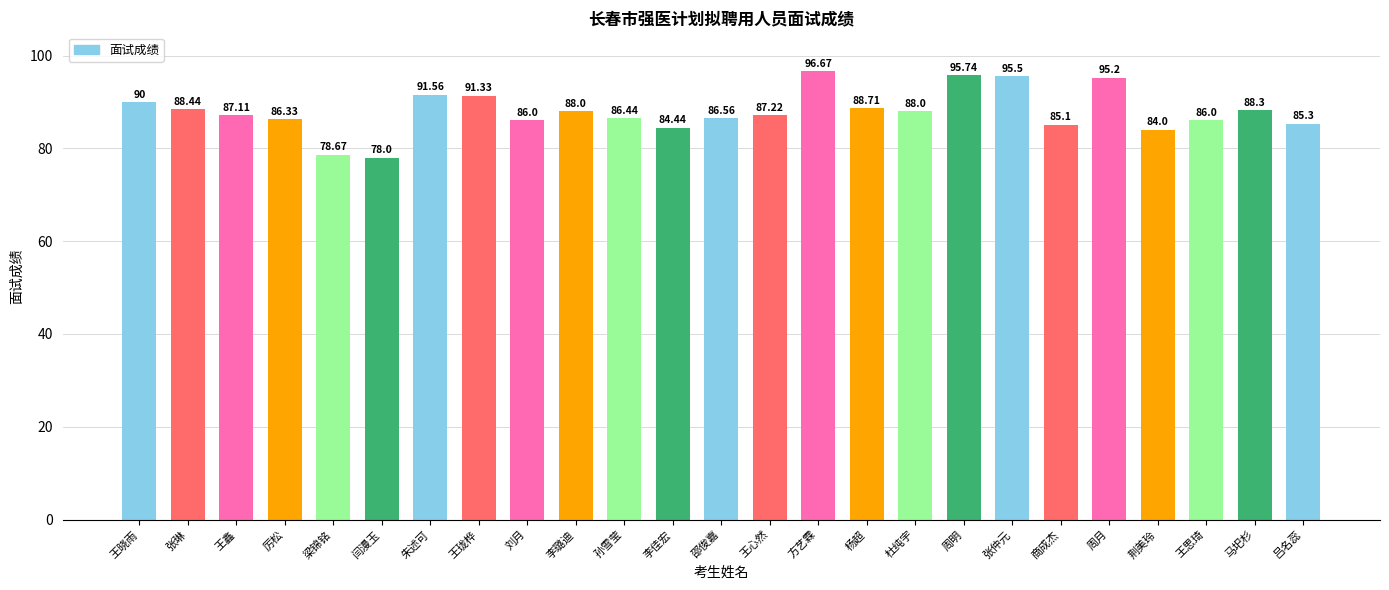

What is the difference between the second highest and second lowest values?

17.1